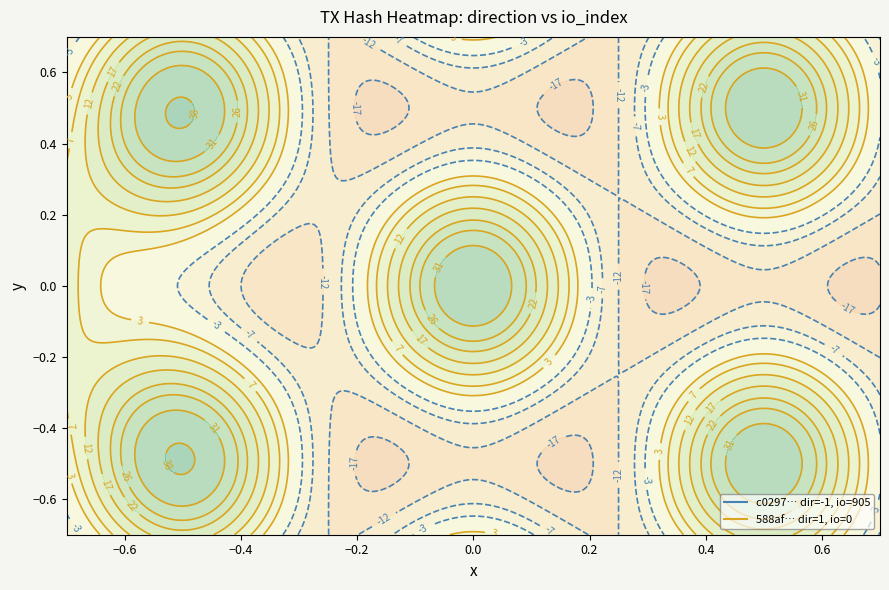

How many values in 588afe3d7b115421045c1689a7f7374901924ad are above zero?

1